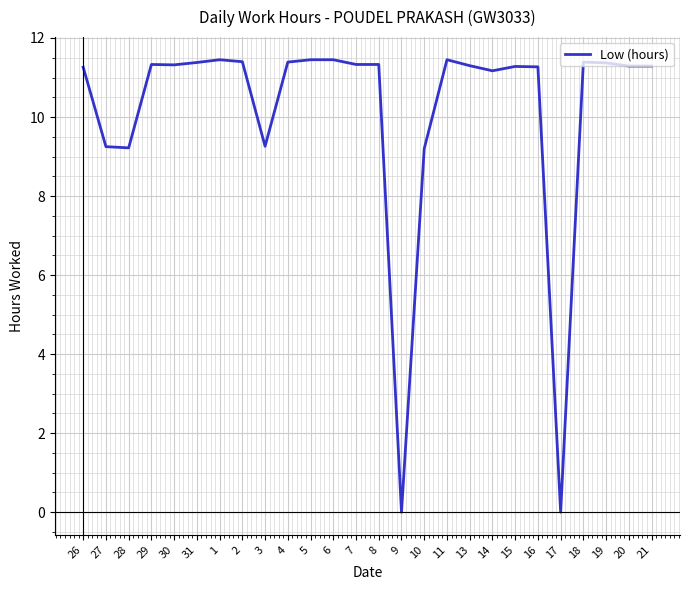

The chart shows a value of 0.0 at 17. True or false?

True